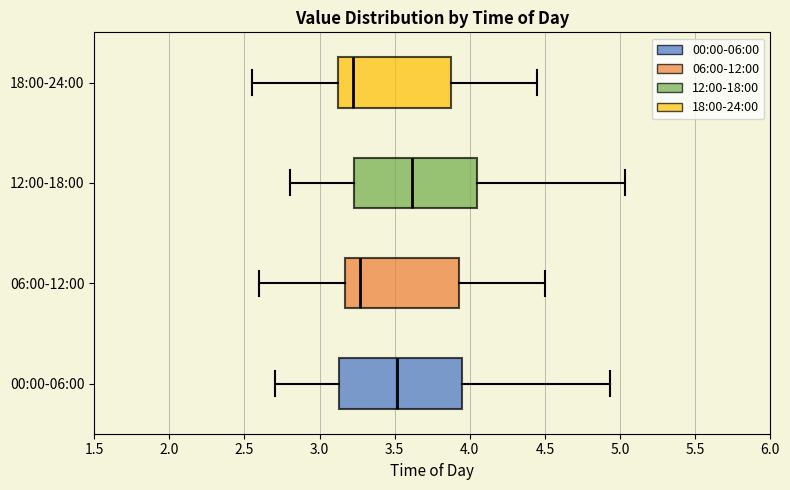

Reading bottom to top, transcribe this box plot: for each box, give where its median line is, the range the box spans, and where its two whiskers end, as read against the x-axis. The values are not printed on the chart, so give them approximately, as read against the axis.

00:00-06:00: median 3.50, box 3.15 to 3.95, whiskers 2.70 to 4.95
06:00-12:00: median 3.25, box 3.15 to 3.95, whiskers 2.60 to 4.50
12:00-18:00: median 3.60, box 3.25 to 4.05, whiskers 2.80 to 5.05
18:00-24:00: median 3.20, box 3.10 to 3.90, whiskers 2.55 to 4.45